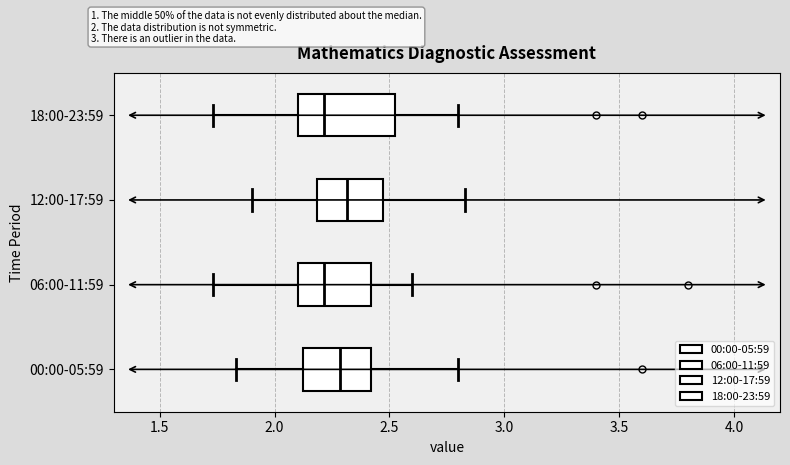

Which box is the widest, from its left edge to its right edge?

18:00-23:59